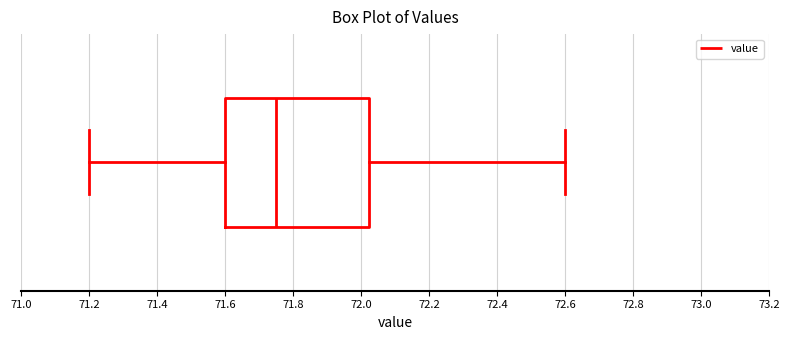

Transcribe this box plot: give where the median line is, the range the box spans, and where the two whiskers end, as read against the x-axis. The values are not printed on the chart, so give them approximately, as read against the axis.

median 71.76, box 71.60 to 72.02, whiskers 71.20 to 72.60